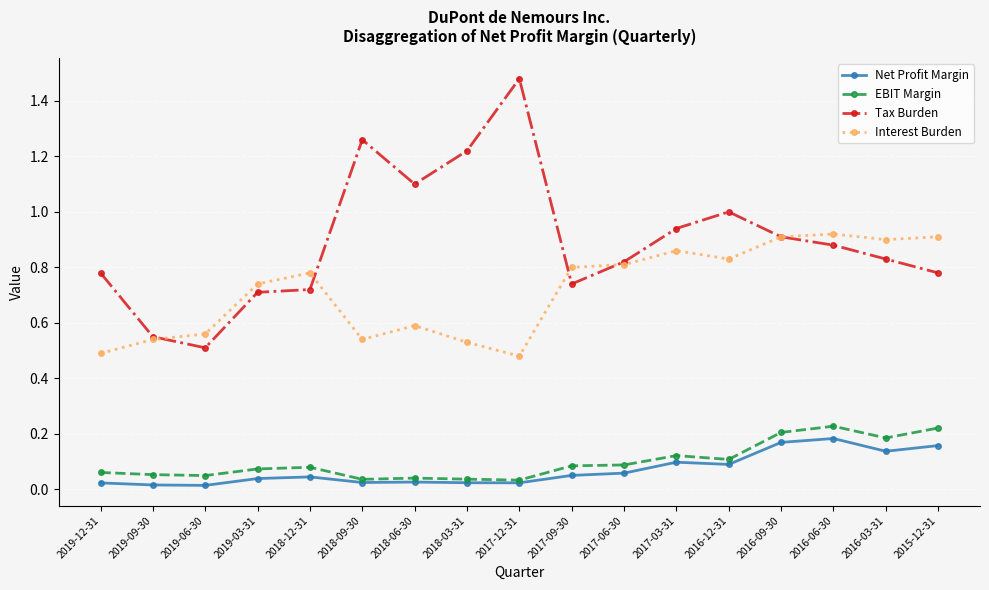

Is it true that Tax Burden equals 0.4 at 2016-12-31?

False